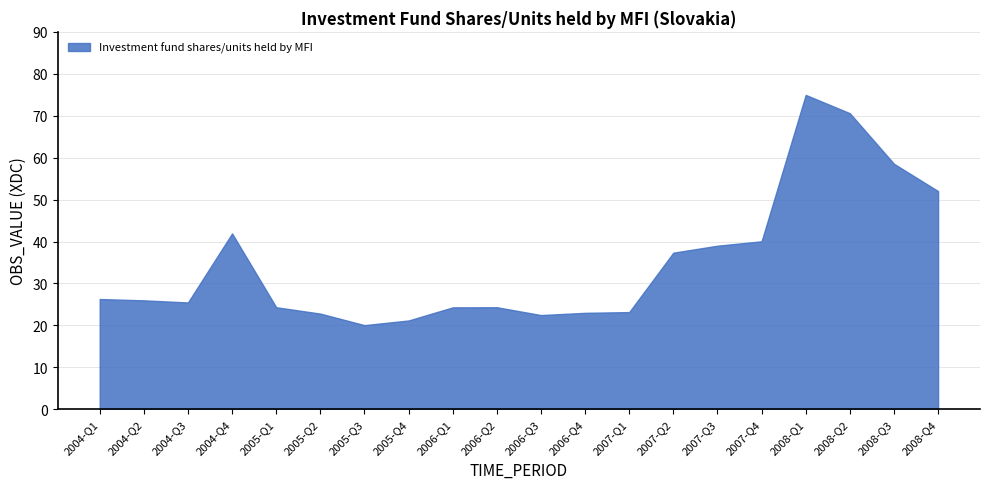

The chart shows a value of 34.7 at 2005-Q3. True or false?

False